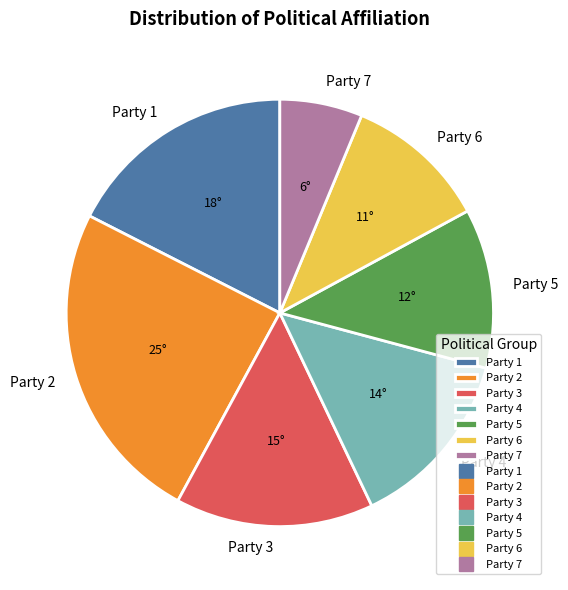

Which slice is the largest?

Party 2